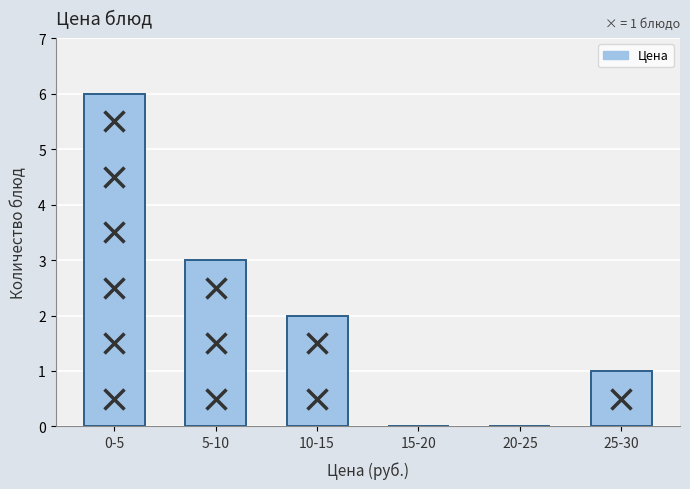

Reading left to right, what are all the values shown in this chart?

0-5=6	5-10=3	10-15=2	15-20=0	20-25=0	25-30=1